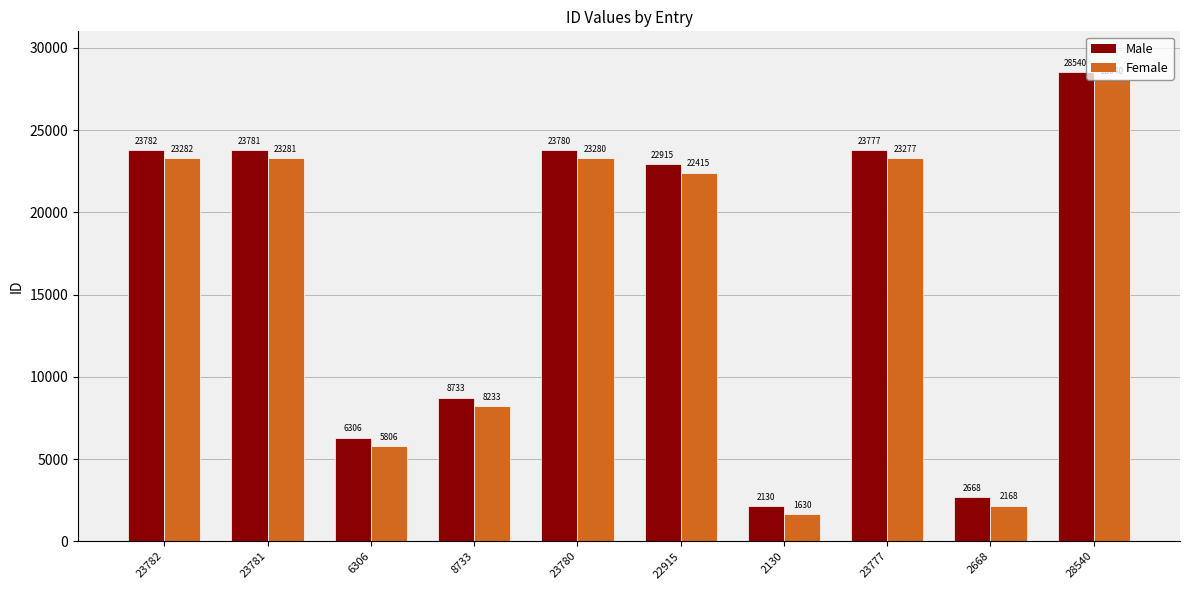

Reading right to left, transcribe all the data shown in this chart.

Male: 28540	2668	23777	2130	22915	23780	8733	6306	23781	23782
Female: 28040	2168	23277	1630	22415	23280	8233	5806	23281	23282